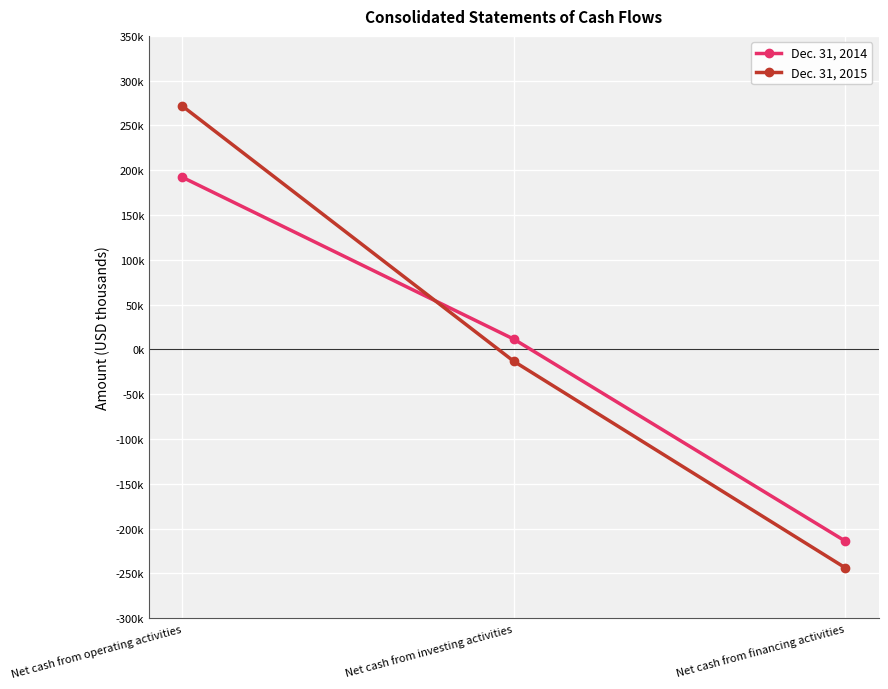

The Dec. 31, 2015 series shows -335488 at Net cash from financing activities. True or false?

False